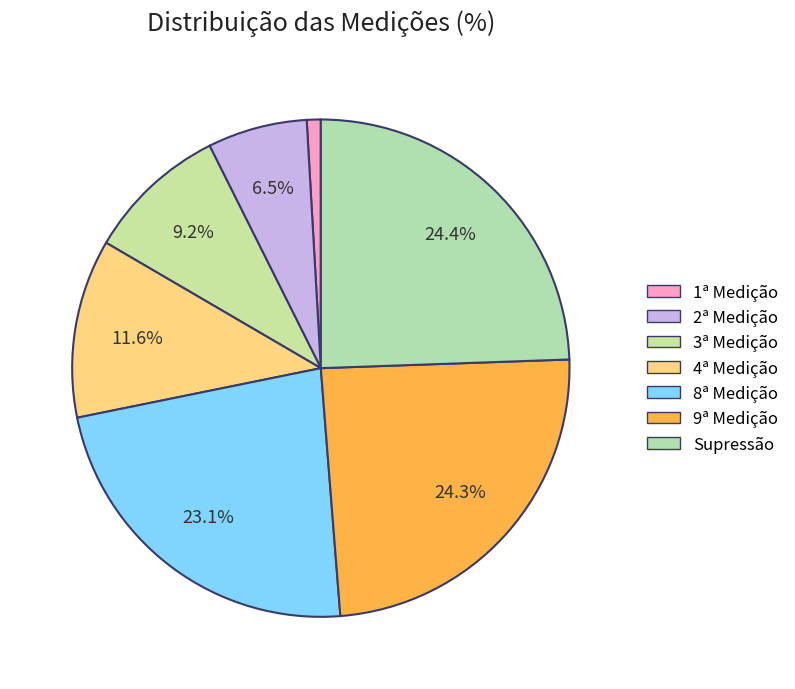

How many slices are in this pie chart?

7